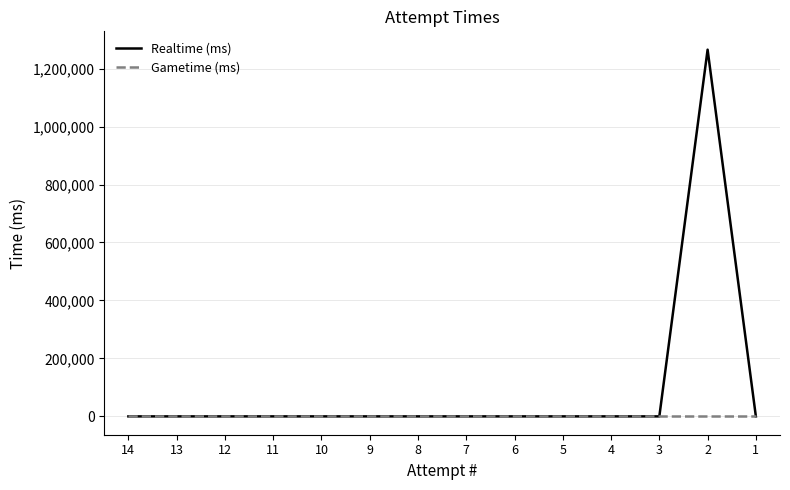

Which has a higher value, 14 or 13?

14